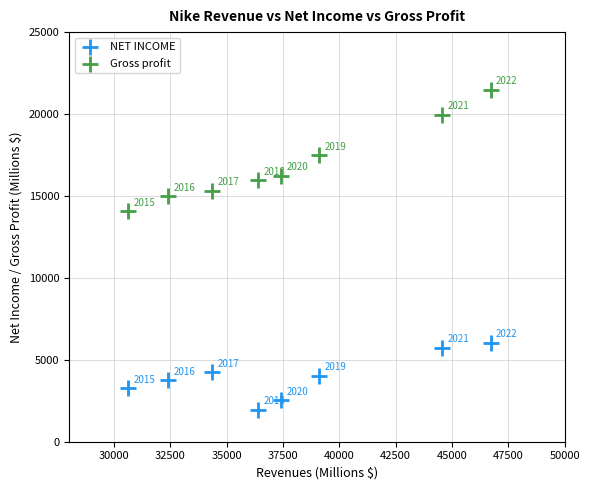

Which series reaches the minimum Y coordinate?

NET INCOME